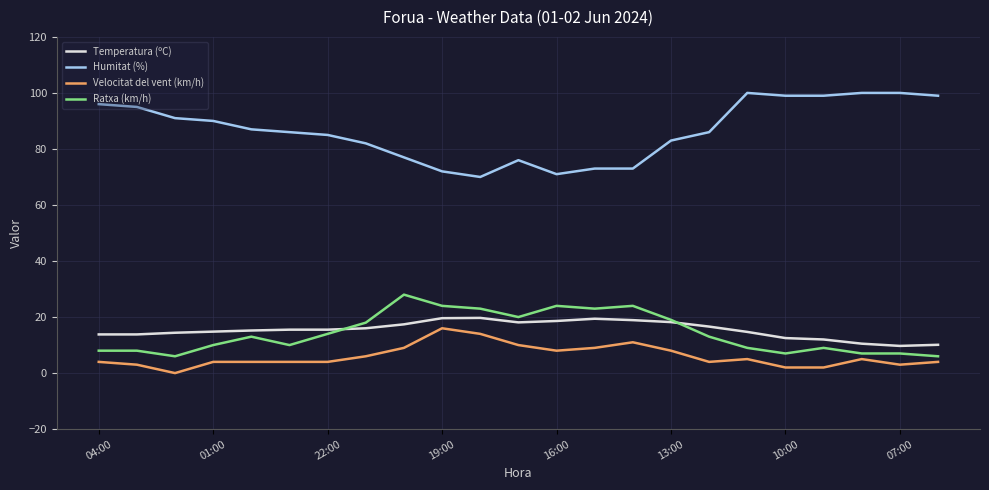

True or false: Temperatura (ºC) and Velocitat del vent (km/h) cross at least once.

False